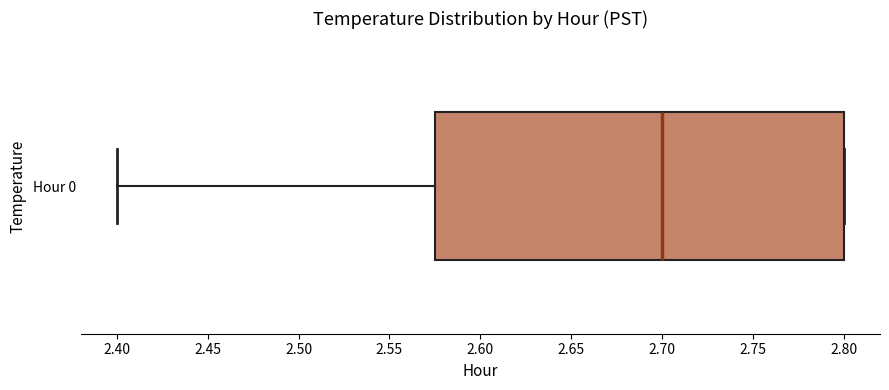

Read this box plot against the x-axis: the position of the median line, the range covered by the box, and the ends of both whiskers. The values are not printed on the chart, so give them approximately, as read against the axis.

median 2.700, box 2.575 to 2.800, whiskers 2.400 to 2.800